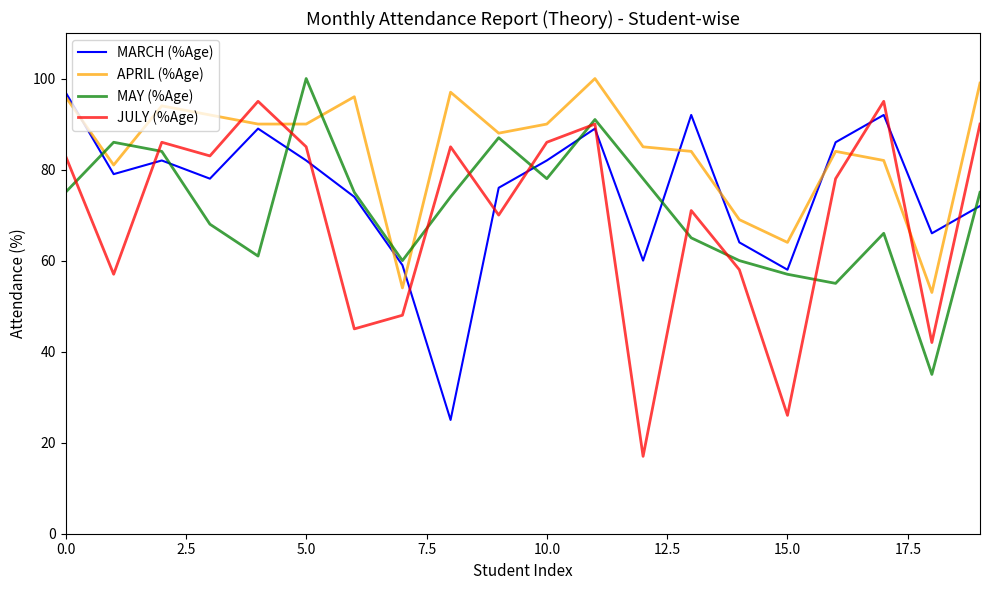

Which series has the largest range (max minus min)?

JULY (%Age)